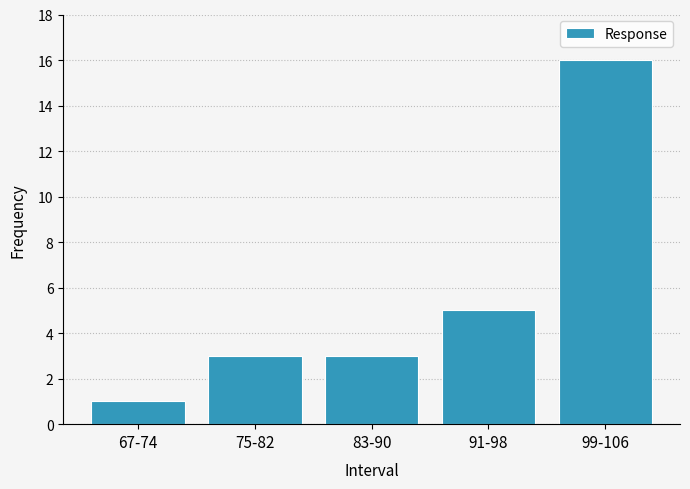

Reading left to right, extract all data points from this chart.

1	3	3	5	16